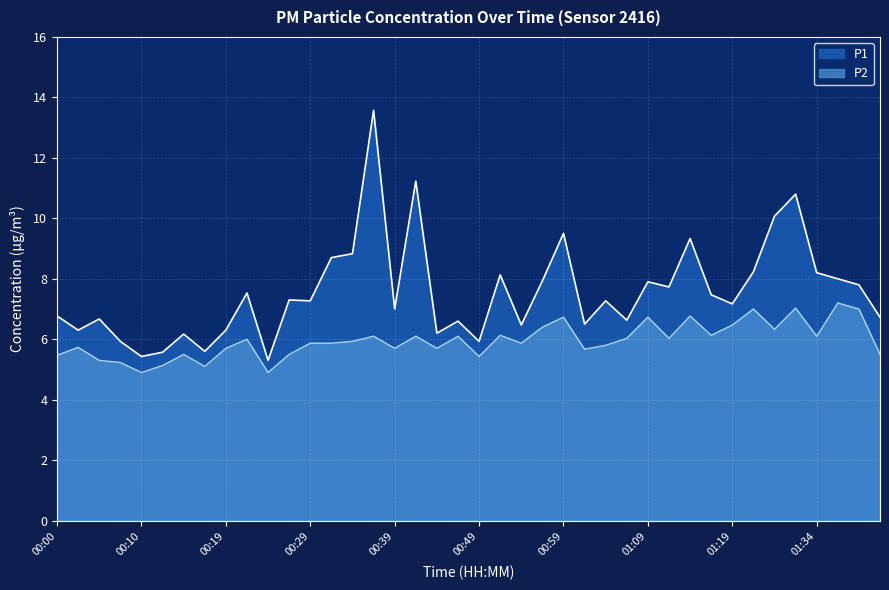

What is the average value of the P1 series?

7.6